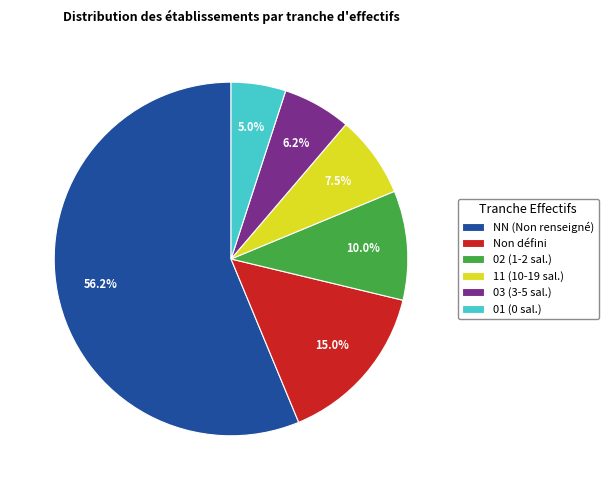

Which slice is the largest?

NN (Non renseigné)